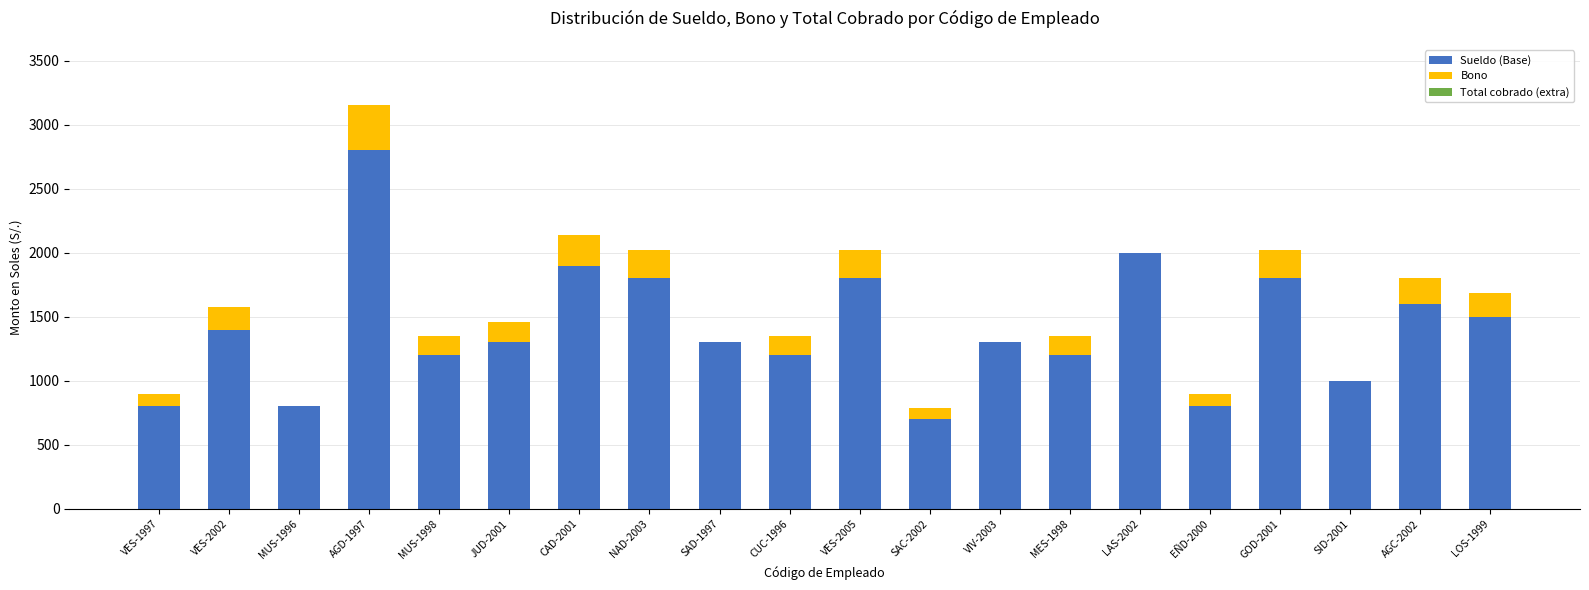

Is it true that Sueldo (Base) equals 800.0 at VES-1997?

True